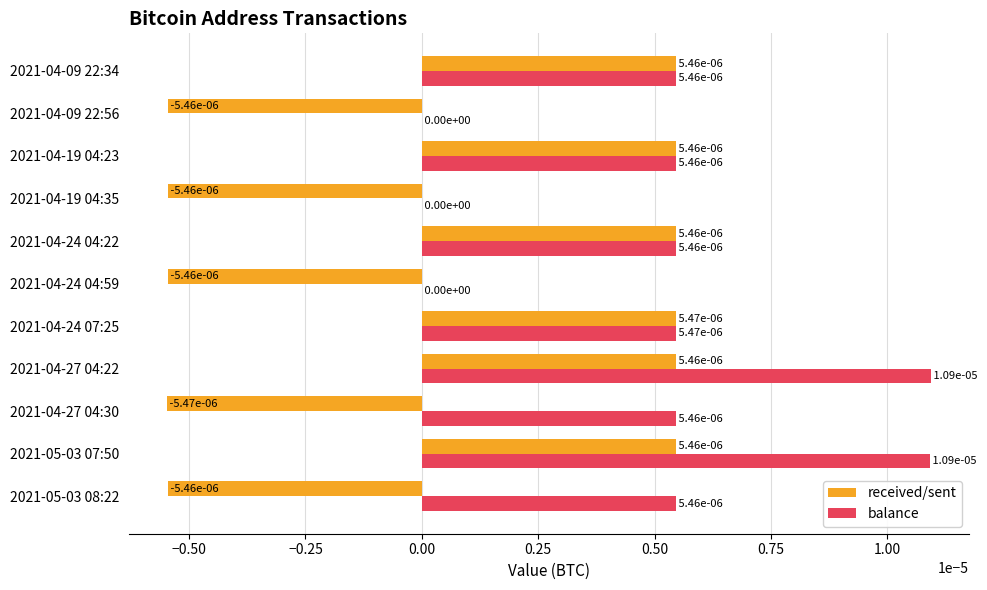

True or false: received/sent has a value of -0.0 at 2021-05-03 08:22.

True